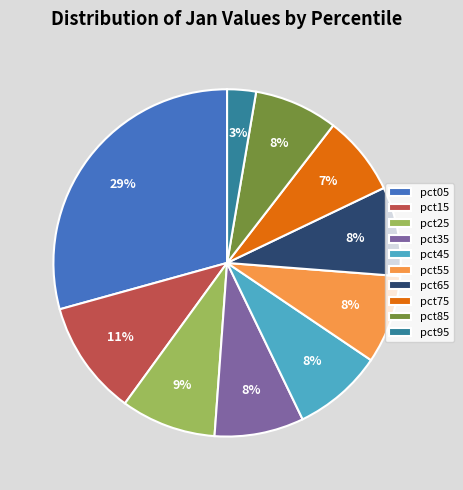

To the nearest percent, what is the combined percentage of pct65 and pct25?

17%